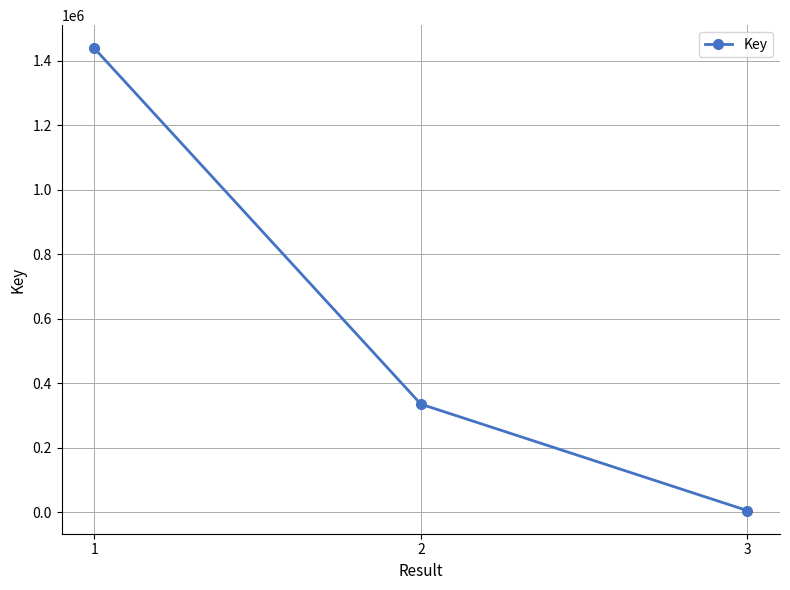

Which category has the lowest value across all series?

3